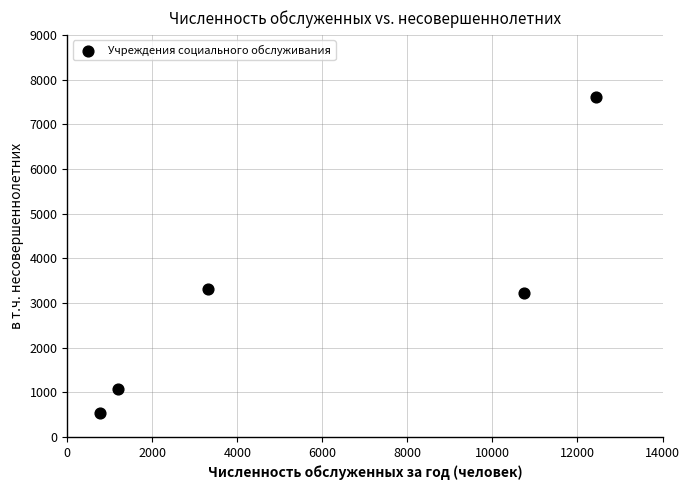

What Y value in the scatter plot is closest to 4072?

3316